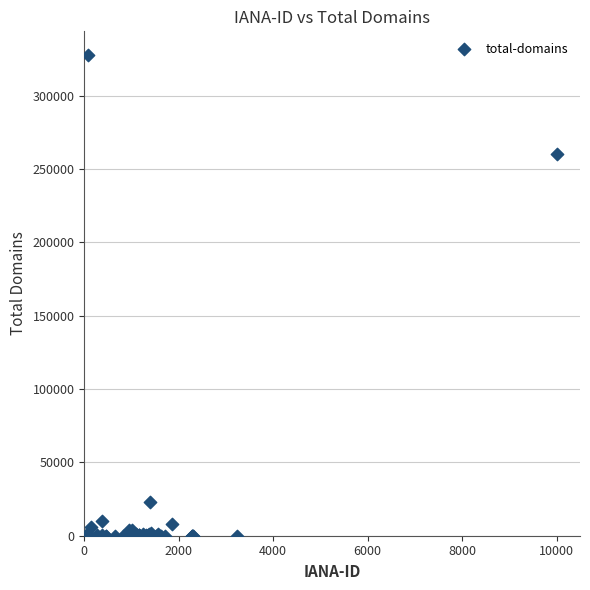

What Y value in the scatter plot is closest to 163695?

260011